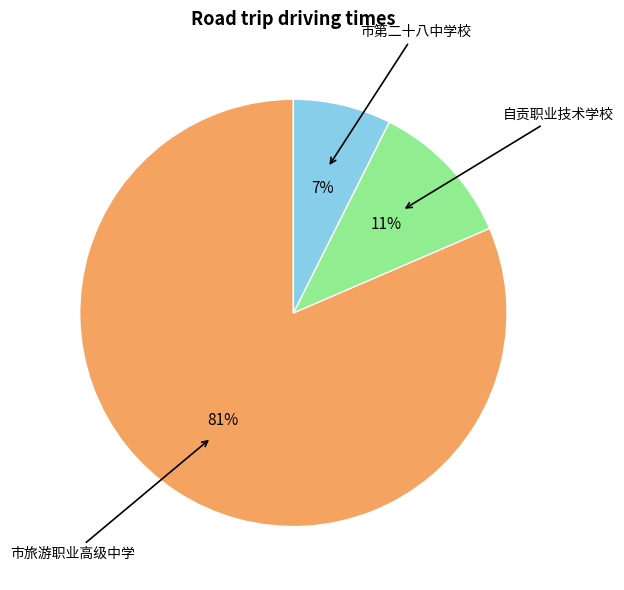

To the nearest percent, what is the average slice percentage?

33%